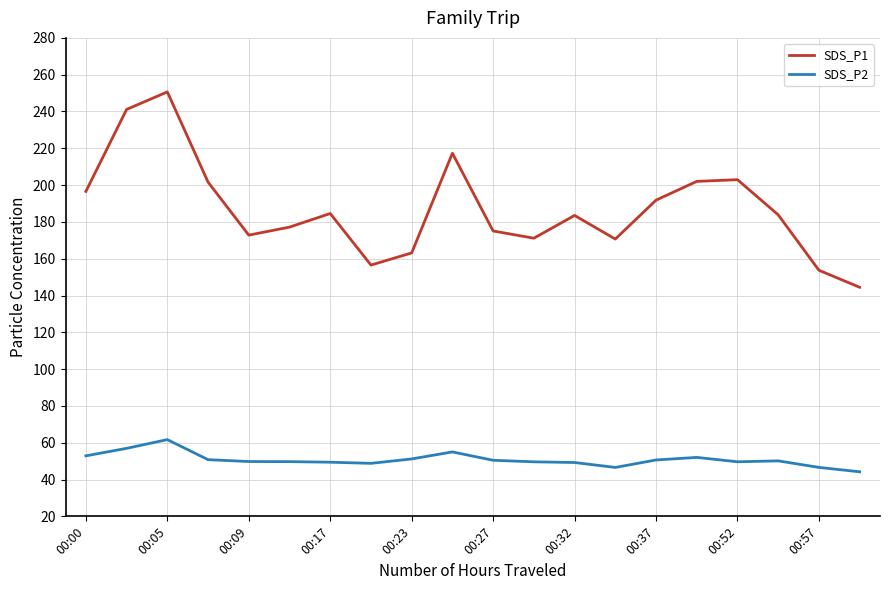

What is the minimum value shown in the chart?

44.2